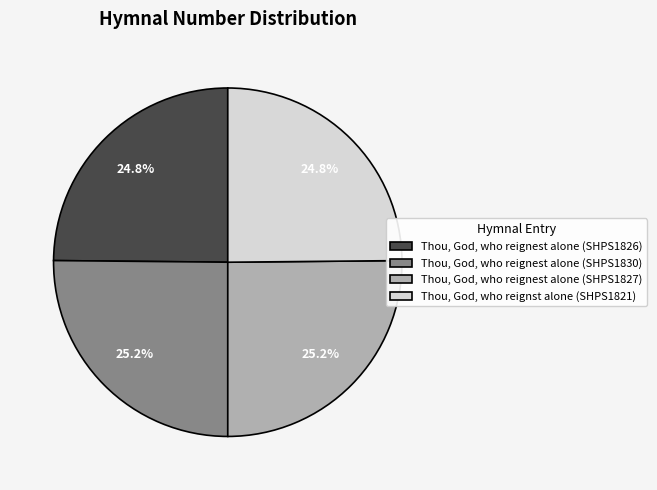

What is the total percentage of Thou, God, who reignest alone (SHPS1826) and Thou, God, who reignest alone (SHPS1827)?

50.0%